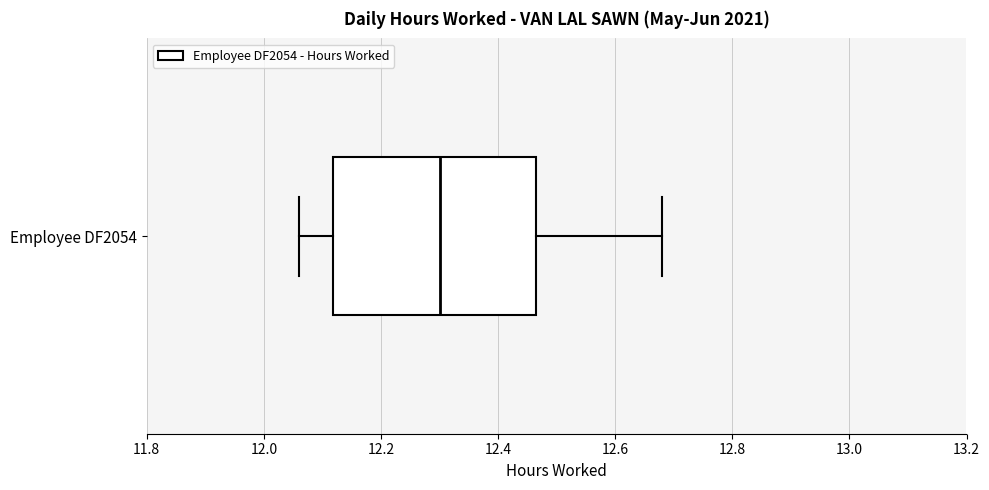

Where is the right edge of the box for Employee DF2054 on the x-axis? The values are not printed on the chart, so give them approximately, as read against the axis.

12.46